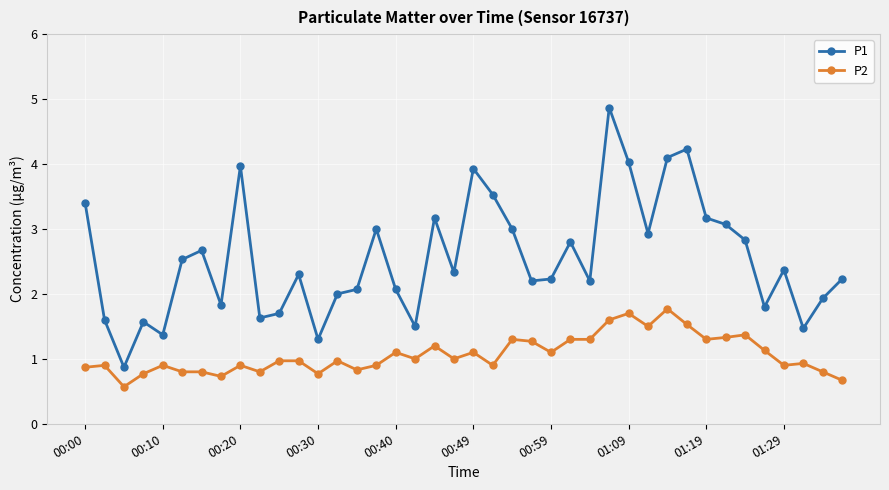

What are all the series names shown in the legend?

P1, P2